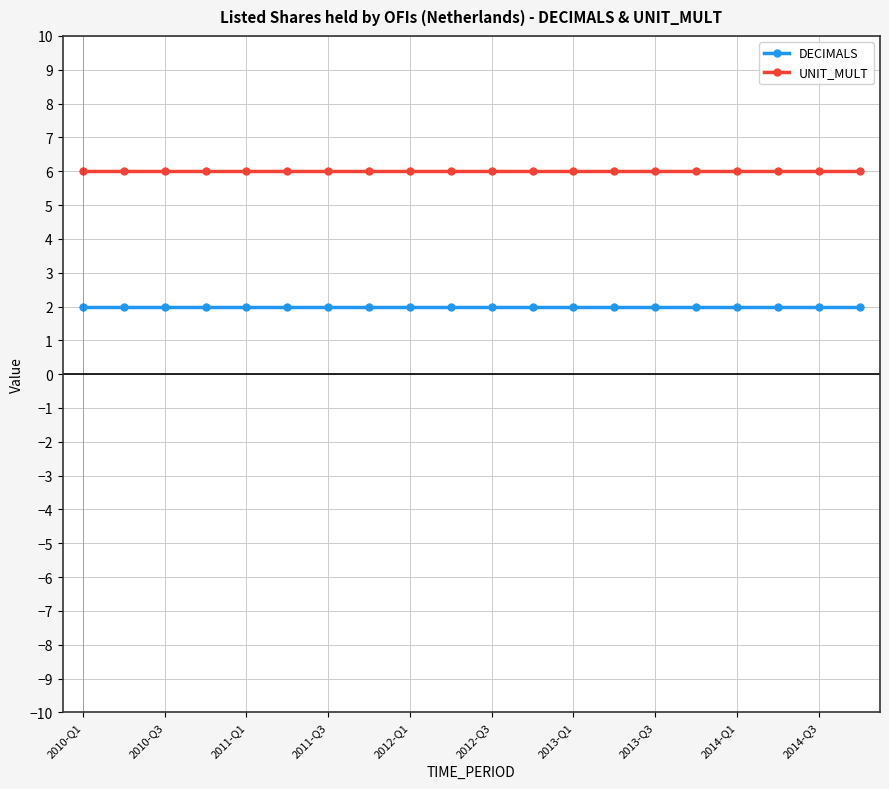

Rank the series by their maximum value, from highest to lowest.

UNIT_MULT, DECIMALS